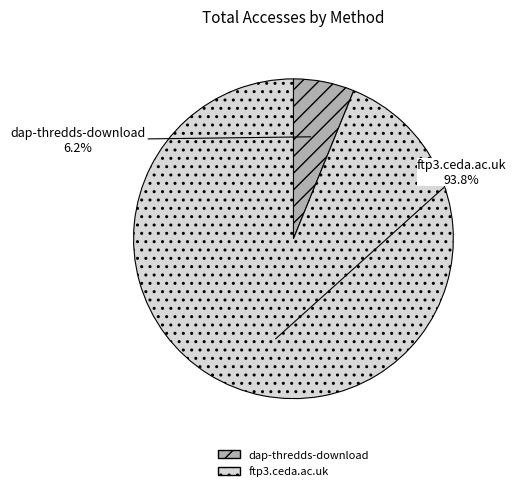

Is there a majority slice in this chart?

Yes